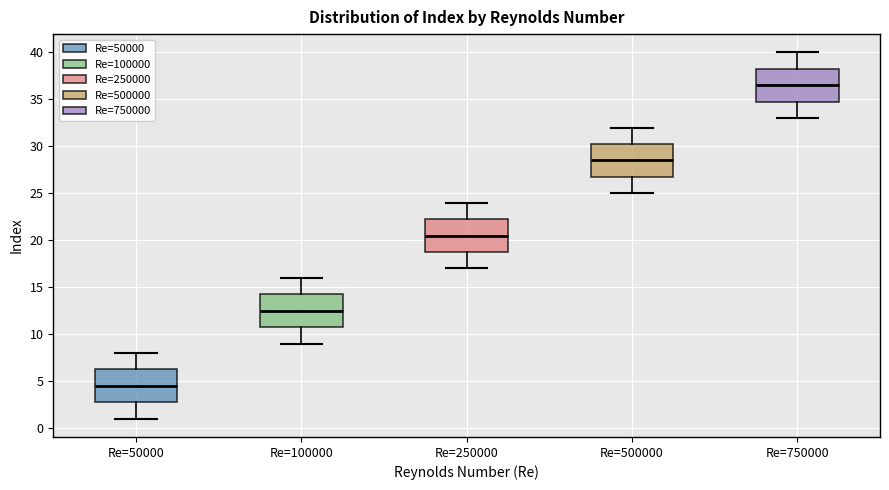

Reading left to right, read every box against the y-axis: the position of its median line, the range the box covers, and the ends of its whiskers. The values are not printed on the chart, so give them approximately, as read against the axis.

Re=50000: median 4.5, box 3.0 to 6.5, whiskers 1.0 to 8.0
Re=100000: median 12.5, box 11.0 to 14.5, whiskers 9.0 to 16.0
Re=250000: median 20.5, box 19.0 to 22.5, whiskers 17.0 to 24.0
Re=500000: median 28.5, box 27.0 to 30.5, whiskers 25.0 to 32.0
Re=750000: median 36.5, box 35.0 to 38.5, whiskers 33.0 to 40.0